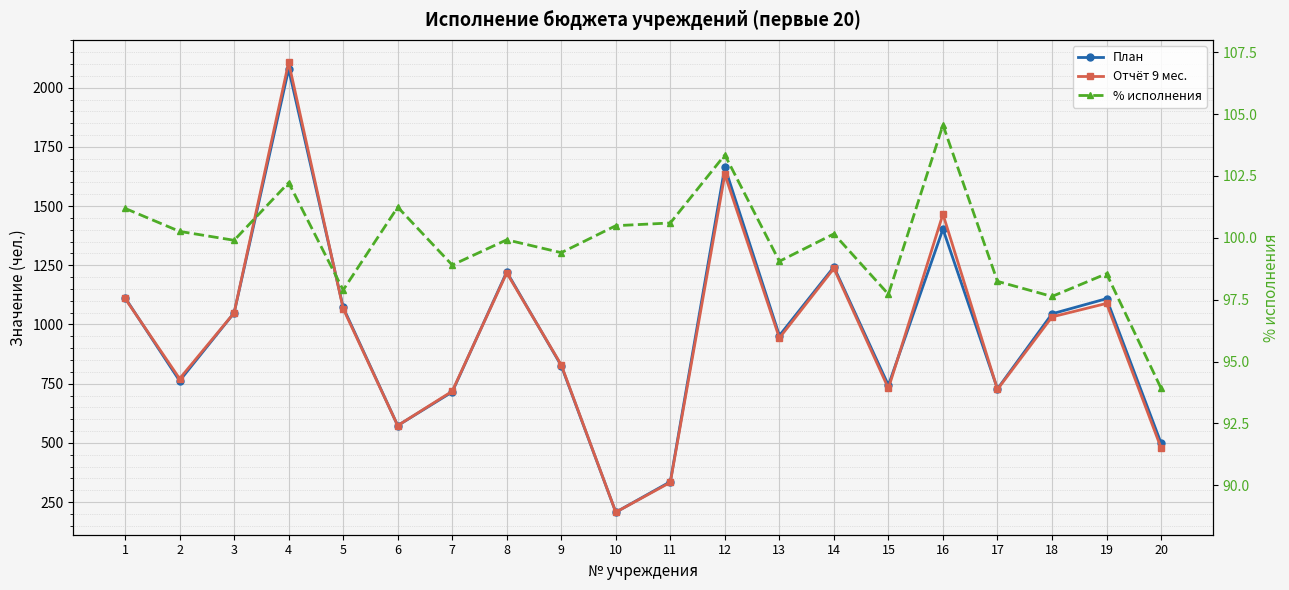

What is the difference between the % исполнения values at 15 and 1?

3.5